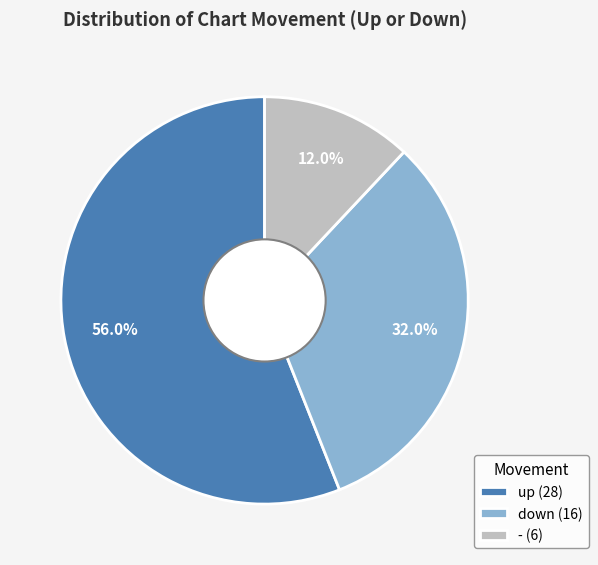

Which slice represents more than half of the pie?

up